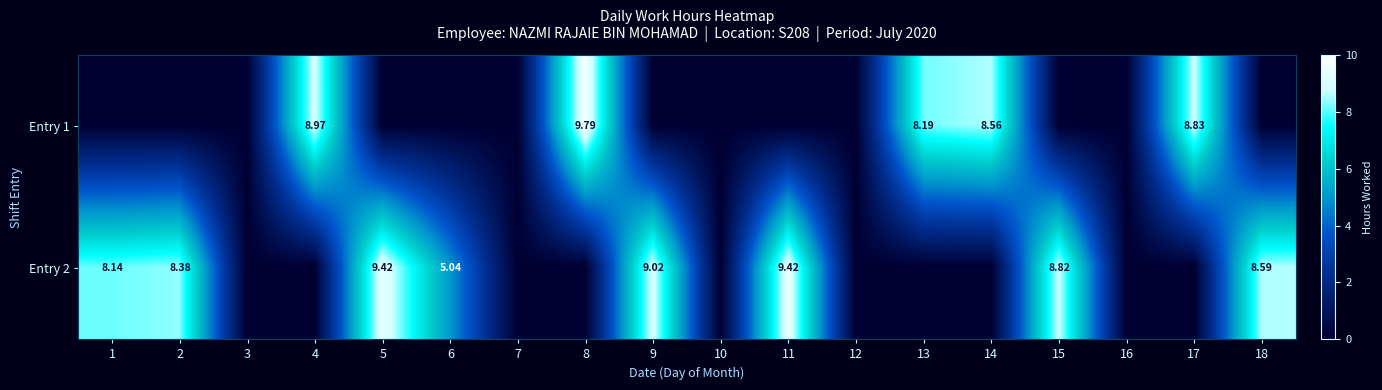

At how many categories does at least one series exceed 2?

13